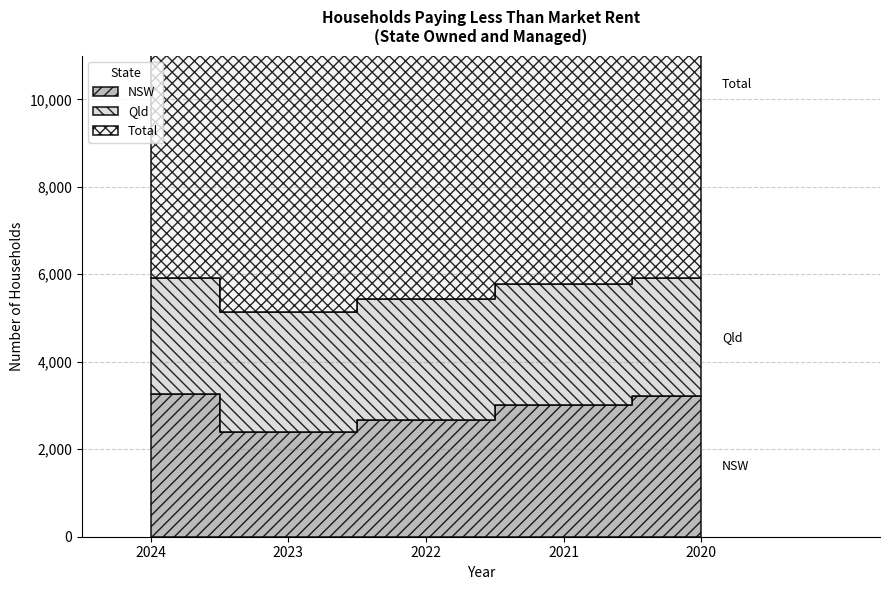

What is the value of the Total point at the 5th from the left?

8825